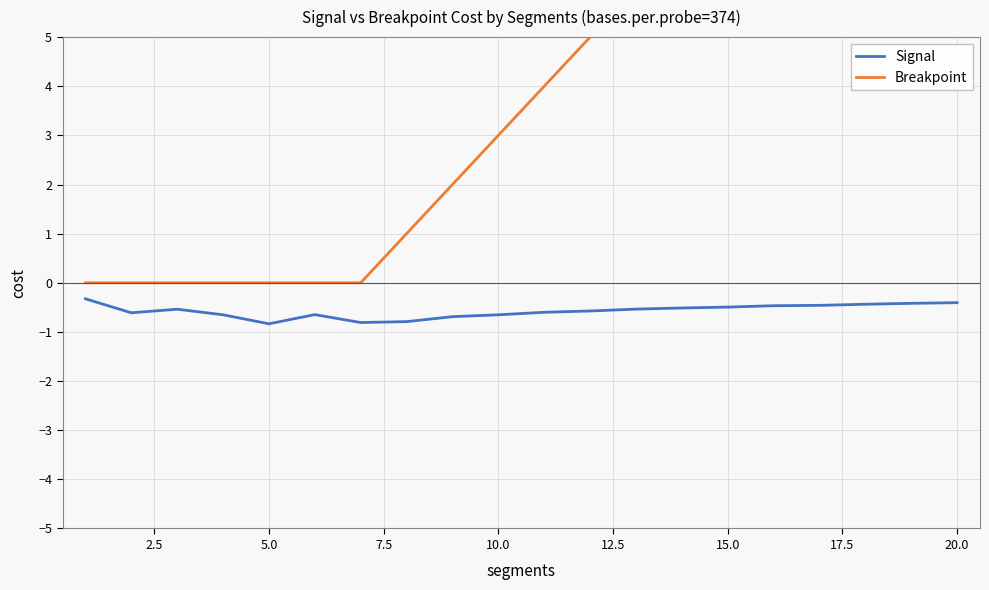

Reading right to left, transcribe all the data shown in this chart.

Signal: -0.4	-0.4	-0.4	-0.5	-0.5	-0.5	-0.5	-0.5	-0.6	-0.6	-0.7	-0.7	-0.8	-0.8	-0.6	-0.8	-0.7	-0.5	-0.6	-0.3
Breakpoint: 13.0	12.0	11.0	10.0	9.0	8.0	7.0	6.0	5.0	4.0	3.0	2.0	1.0	0.0	0.0	0.0	0.0	0.0	0.0	0.0